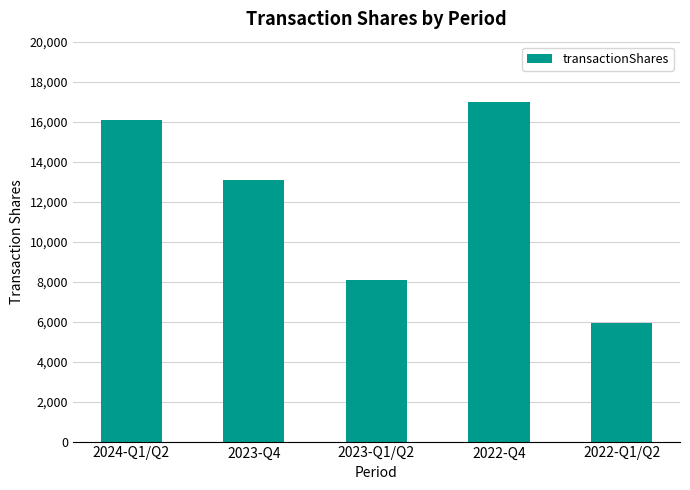

What is the difference between the second highest and second lowest values?

8017